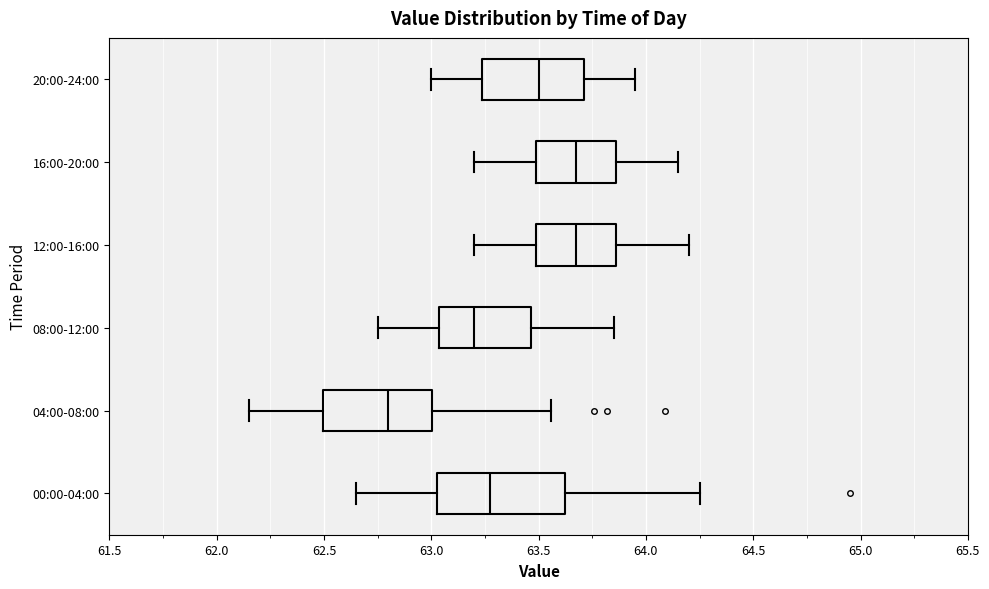

Reading bottom to top, read every box against the x-axis: the position of its median line, the range the box covers, and the ends of its whiskers. The values are not printed on the chart, so give them approximately, as read against the axis.

00:00-04:00: median 63.30, box 63.05 to 63.60, whiskers 62.65 to 64.25
04:00-08:00: median 62.80, box 62.50 to 63.00, whiskers 62.15 to 63.55
08:00-12:00: median 63.20, box 63.05 to 63.45, whiskers 62.75 to 63.85
12:00-16:00: median 63.70, box 63.50 to 63.85, whiskers 63.20 to 64.20
16:00-20:00: median 63.70, box 63.50 to 63.85, whiskers 63.20 to 64.15
20:00-24:00: median 63.50, box 63.25 to 63.70, whiskers 63.00 to 63.95